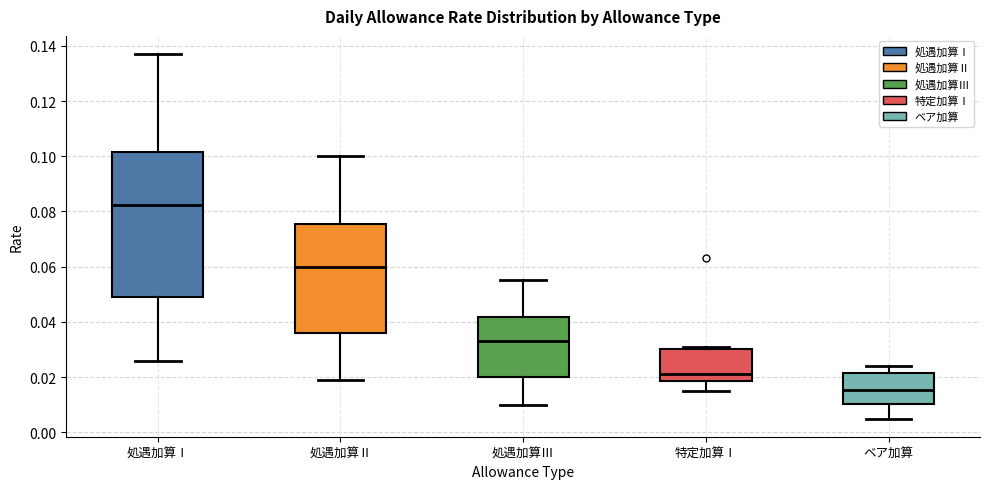

Which box's median line is the highest?

処遇加算Ⅰ